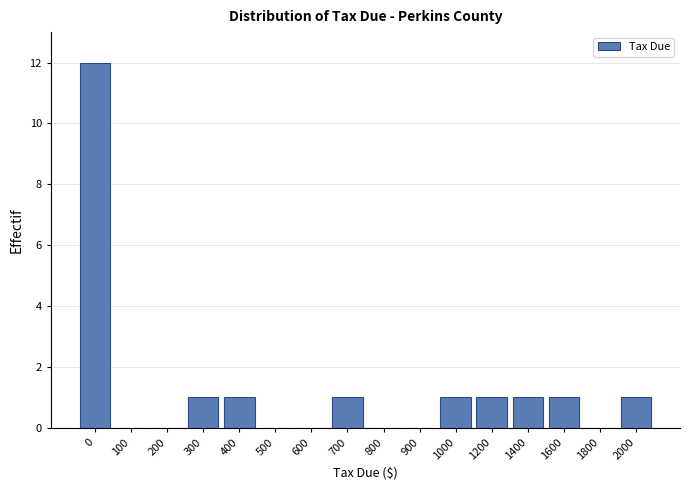

Reading left to right, transcribe all the data shown in this chart.

0=12	100=0	200=0	300=1	400=1	500=0	600=0	700=1	800=0	900=0	1000=1	1200=1	1400=1	1600=1	1800=0	2000=1